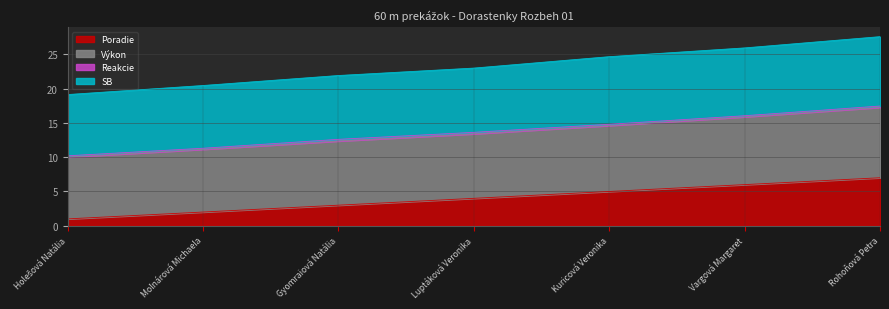

Where does the Výkon series first go above 13?

Luptáková Veronika